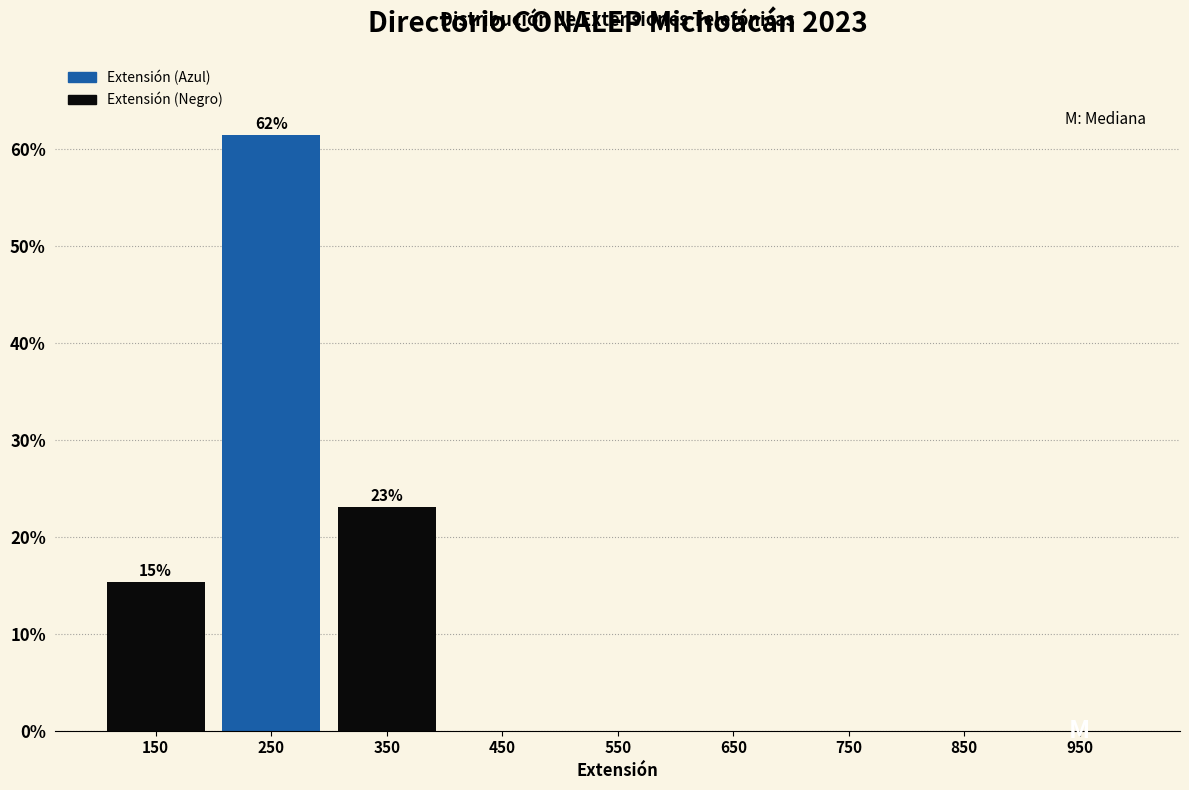

Over which range of the x-axis is the bar tallest?

200 to 300